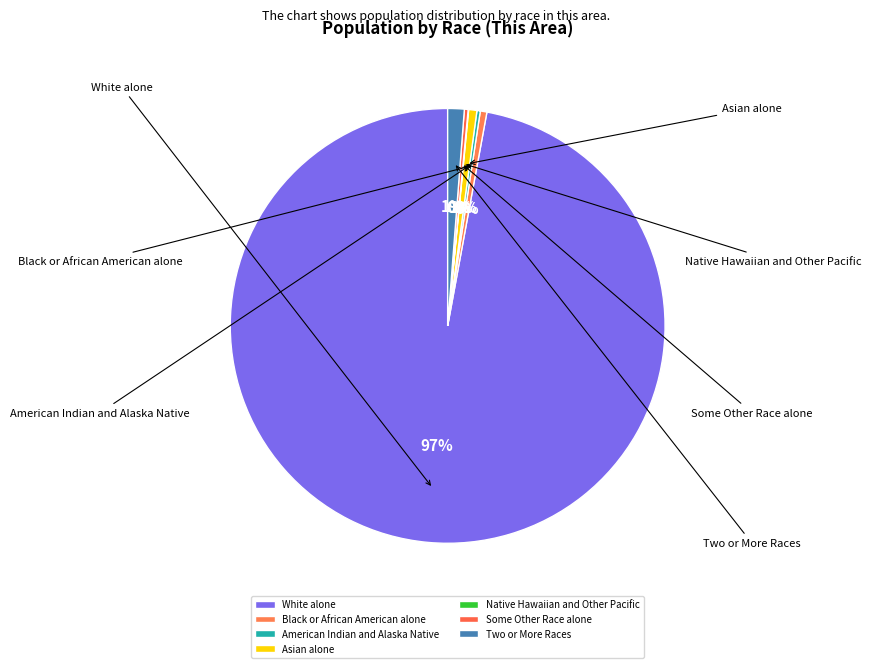

What is the largest slice in the pie chart?

White alone